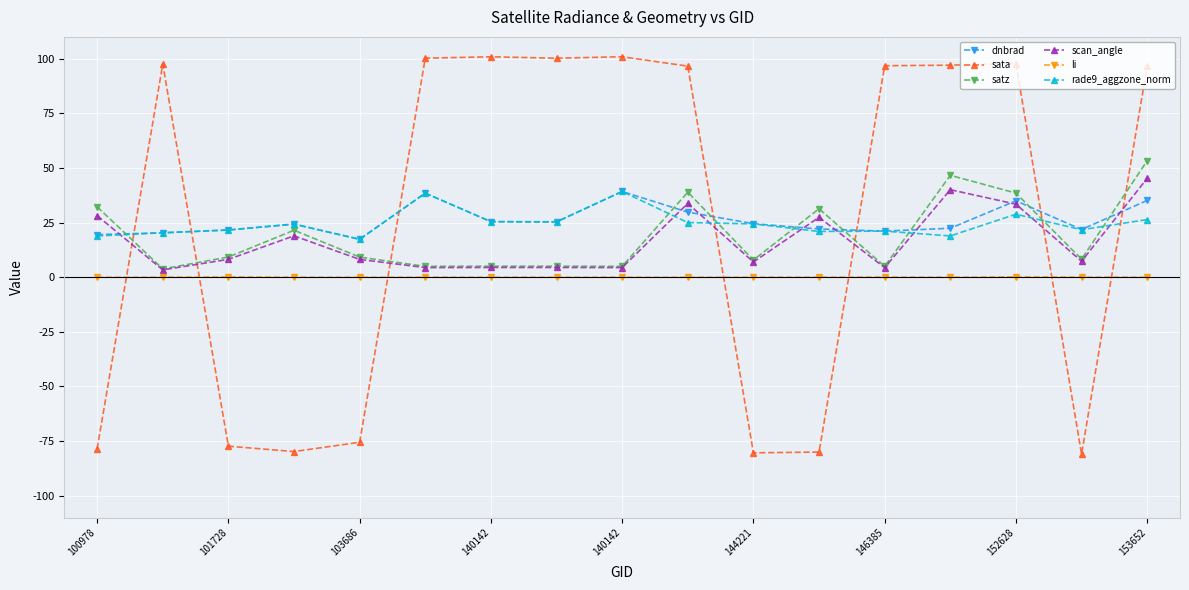

How many series are shown in this chart?

6